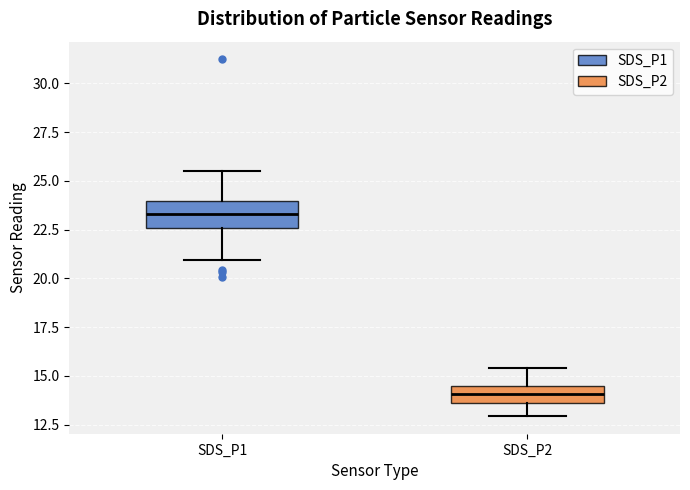

Reading left to right, transcribe this box plot: for each box, give where its median line is, the range the box spans, and where its two whiskers end, as read against the y-axis. The values are not printed on the chart, so give them approximately, as read against the axis.

SDS_P1: median 23.5, box 22.5 to 24.0, whiskers 21.0 to 25.5
SDS_P2: median 14.0, box 13.5 to 14.5, whiskers 13.0 to 15.5